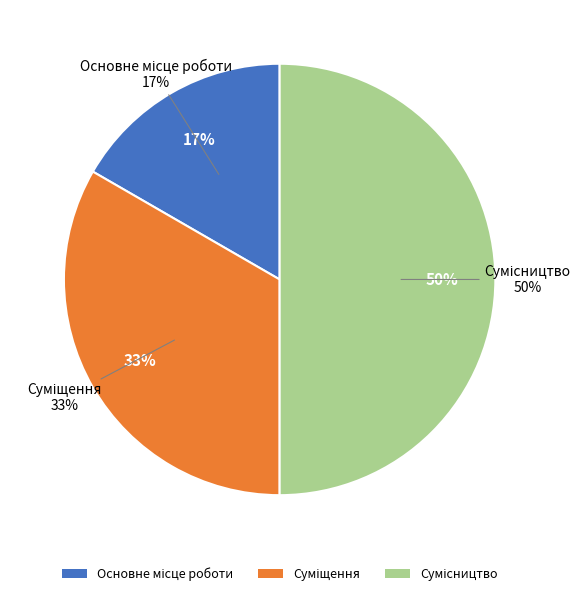

How many segments does this pie chart have?

3